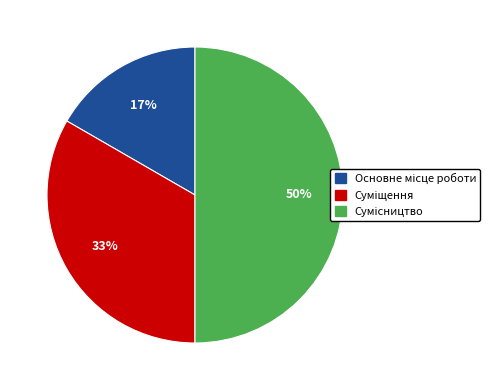

To the nearest percent, what is the average slice percentage?

33%